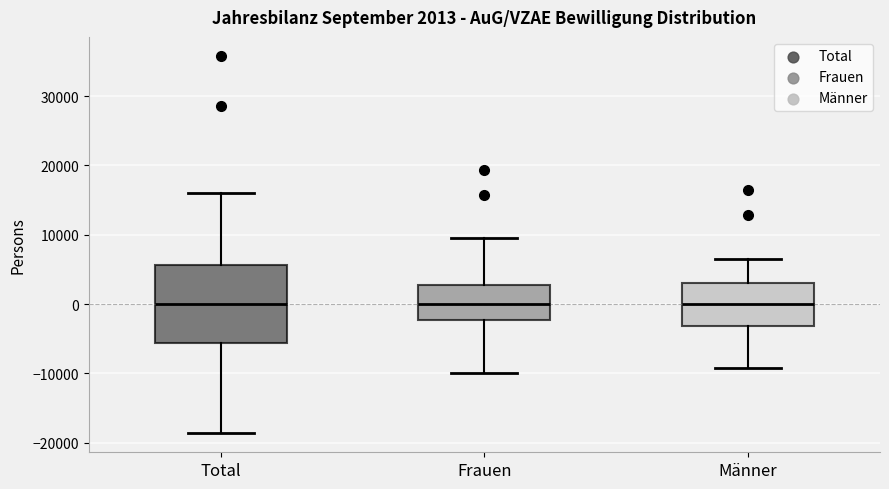

Comparing the boxes themselves (not the whiskers), which one is the tallest?

Total